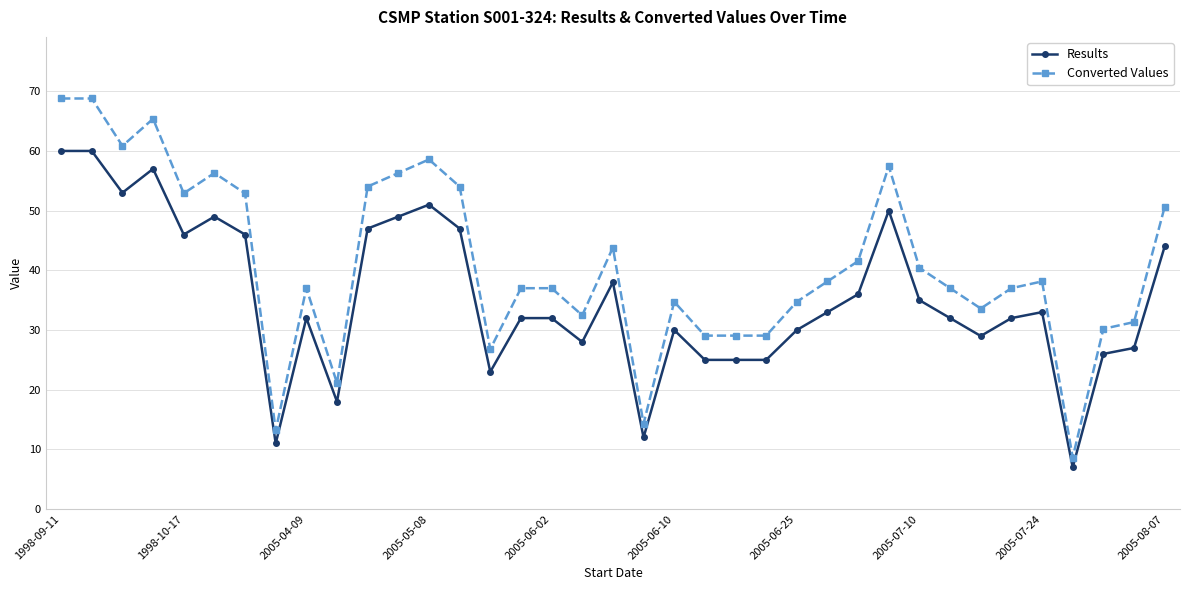

Which series has the largest range (max minus min)?

Converted Values